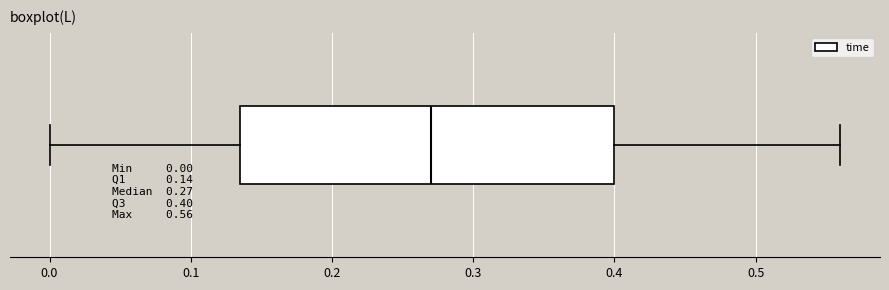

Read this box plot against the x-axis: the position of the median line, the range covered by the box, and the ends of both whiskers. The values are not printed on the chart, so give them approximately, as read against the axis.

median 0.27, box 0.14 to 0.40, whiskers 0.00 to 0.56